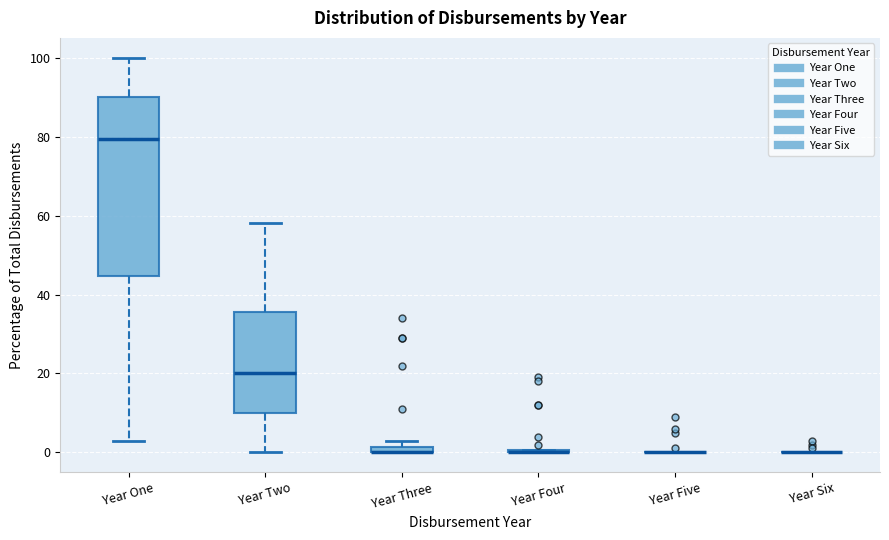

Which box is the tallest, from its lower edge to its upper edge?

Year One